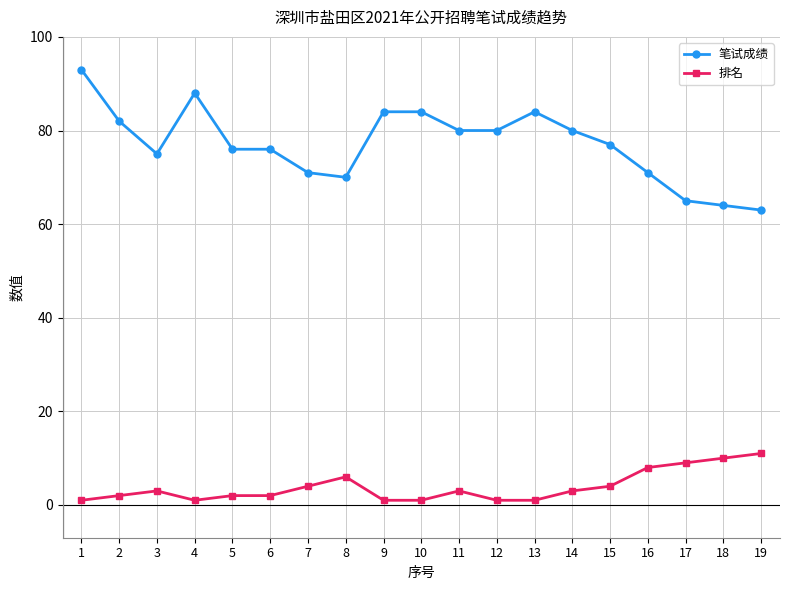

Which series has the largest total across all categories?

笔试成绩